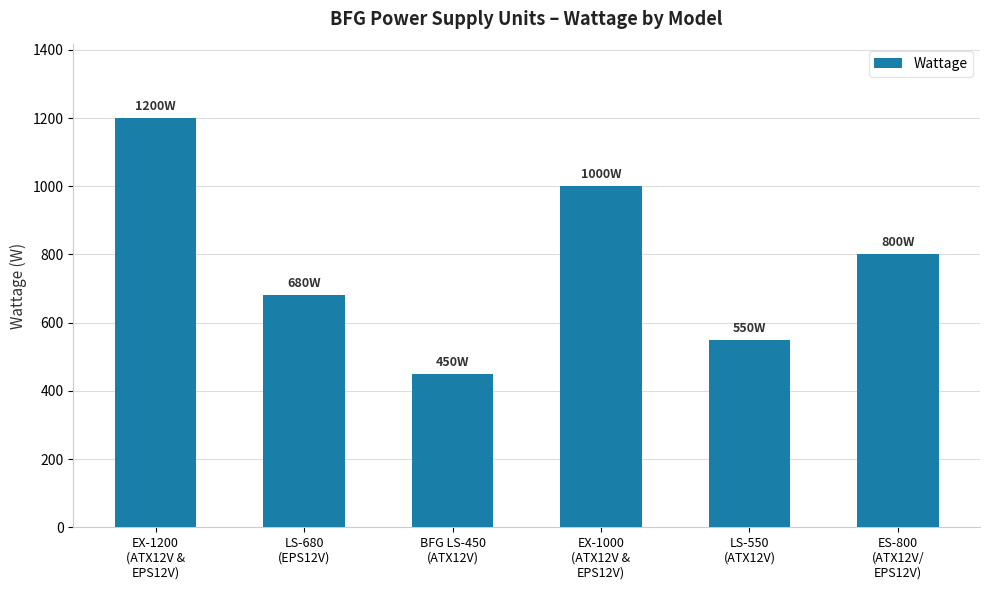

The chart shows a value of 1305 at EX-1000
(ATX12V &
EPS12V). True or false?

False